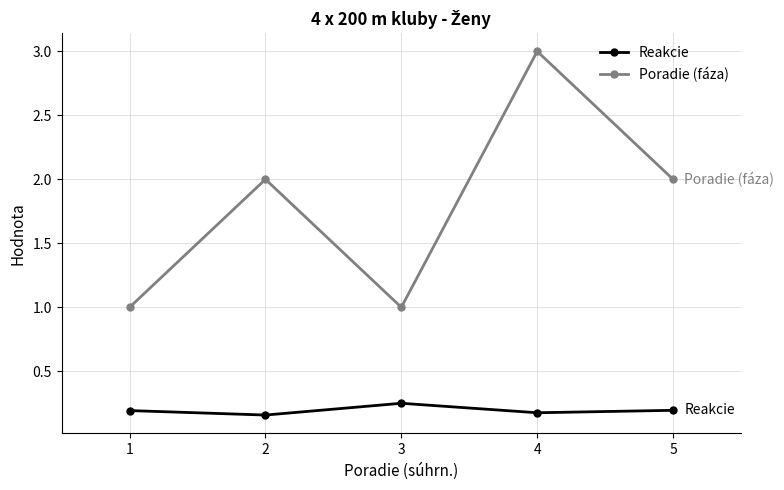

How many series are shown in this chart?

2